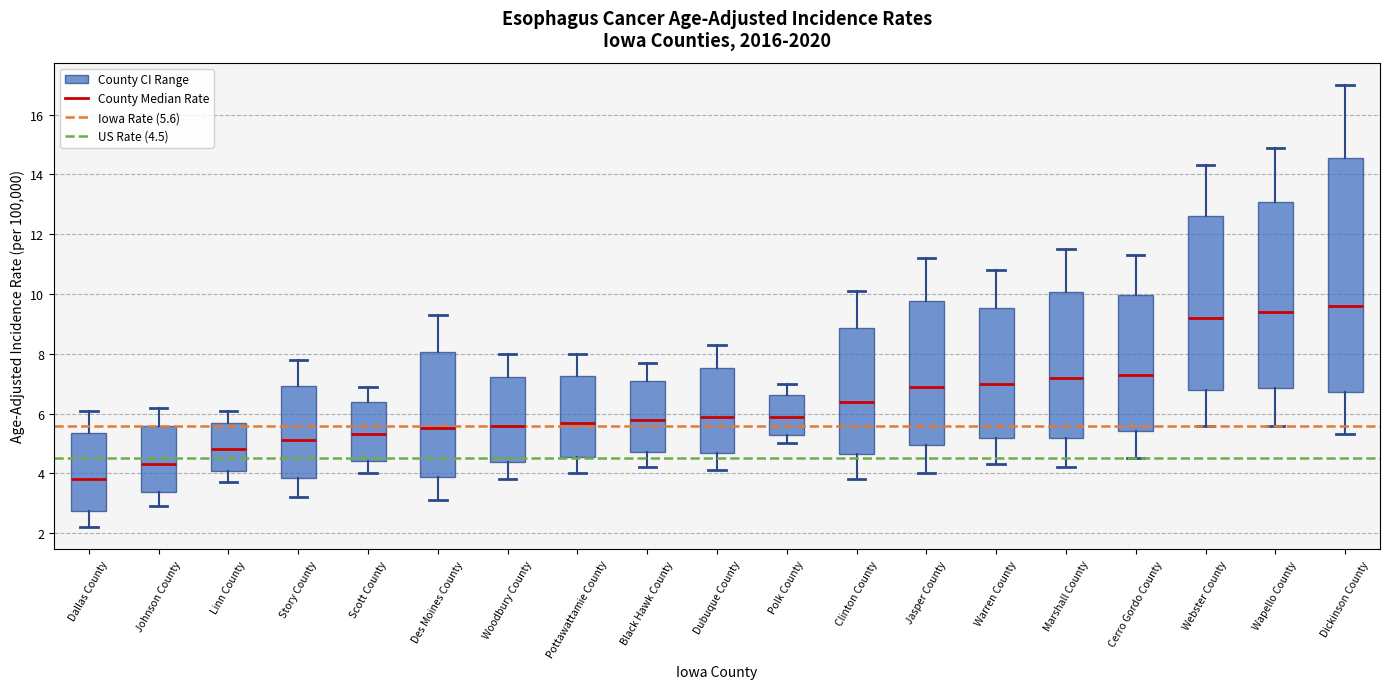

Reading left to right, transcribe this box plot: for each box, give where its median line is, the range the box spans, and where its two whiskers end, as read against the y-axis. The values are not printed on the chart, so give them approximately, as read against the axis.

Dallas County: median 3.8, box 2.8 to 5.4, whiskers 2.2 to 6.2
Johnson County: median 4.4, box 3.4 to 5.6, whiskers 3.0 to 6.2
Linn County: median 4.8, box 4.0 to 5.6, whiskers 3.8 to 6.2
Story County: median 5.2, box 3.8 to 7.0, whiskers 3.2 to 7.8
Scott County: median 5.4, box 4.4 to 6.4, whiskers 4.0 to 7.0
Des Moines County: median 5.6, box 3.8 to 8.0, whiskers 3.2 to 9.4
Woodbury County: median 5.6, box 4.4 to 7.2, whiskers 3.8 to 8.0
Pottawattamie County: median 5.8, box 4.6 to 7.2, whiskers 4.0 to 8.0
Black Hawk County: median 5.8, box 4.8 to 7.0, whiskers 4.2 to 7.8
Dubuque County: median 6.0, box 4.6 to 7.6, whiskers 4.2 to 8.4
Polk County: median 6.0, box 5.2 to 6.6, whiskers 5.0 to 7.0
Clinton County: median 6.4, box 4.6 to 8.8, whiskers 3.8 to 10.2
Jasper County: median 7.0, box 5.0 to 9.8, whiskers 4.0 to 11.2
Warren County: median 7.0, box 5.2 to 9.6, whiskers 4.4 to 10.8
Marshall County: median 7.2, box 5.2 to 10.0, whiskers 4.2 to 11.6
Cerro Gordo County: median 7.4, box 5.4 to 10.0, whiskers 4.6 to 11.4
Webster County: median 9.2, box 6.8 to 12.6, whiskers 5.6 to 14.4
Wapello County: median 9.4, box 6.8 to 13.0, whiskers 5.6 to 15.0
Dickinson County: median 9.6, box 6.8 to 14.6, whiskers 5.4 to 17.0